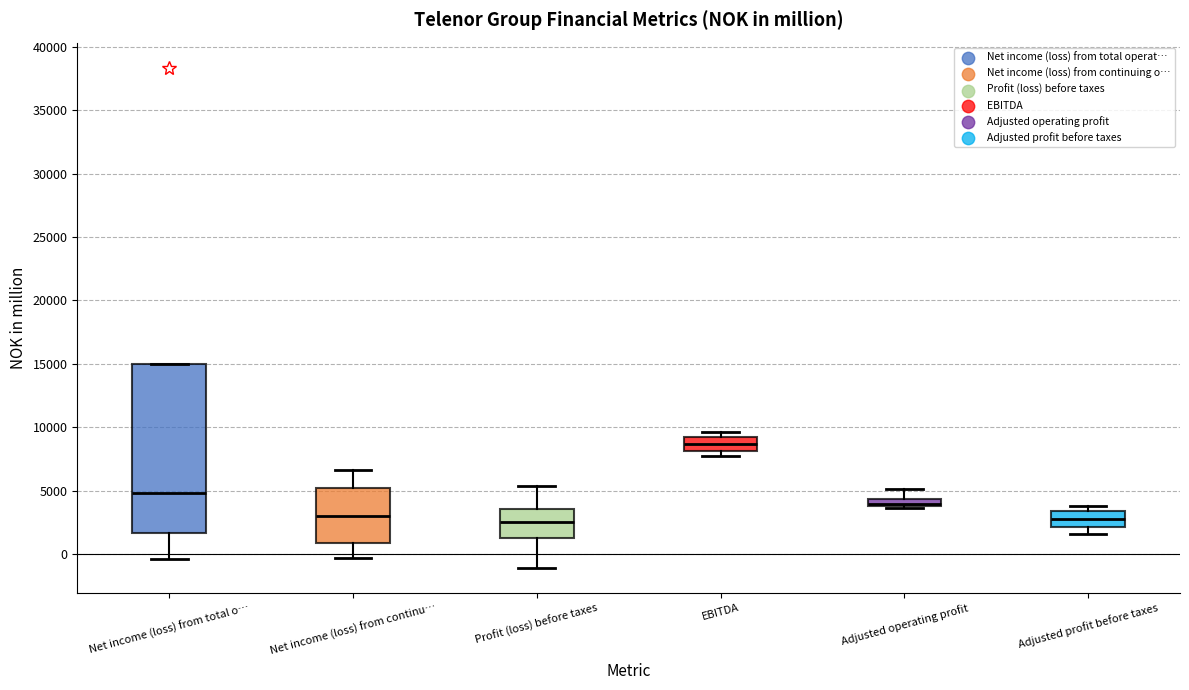

Which box is the tallest, from its lower edge to its upper edge?

Net income (loss) from total o…